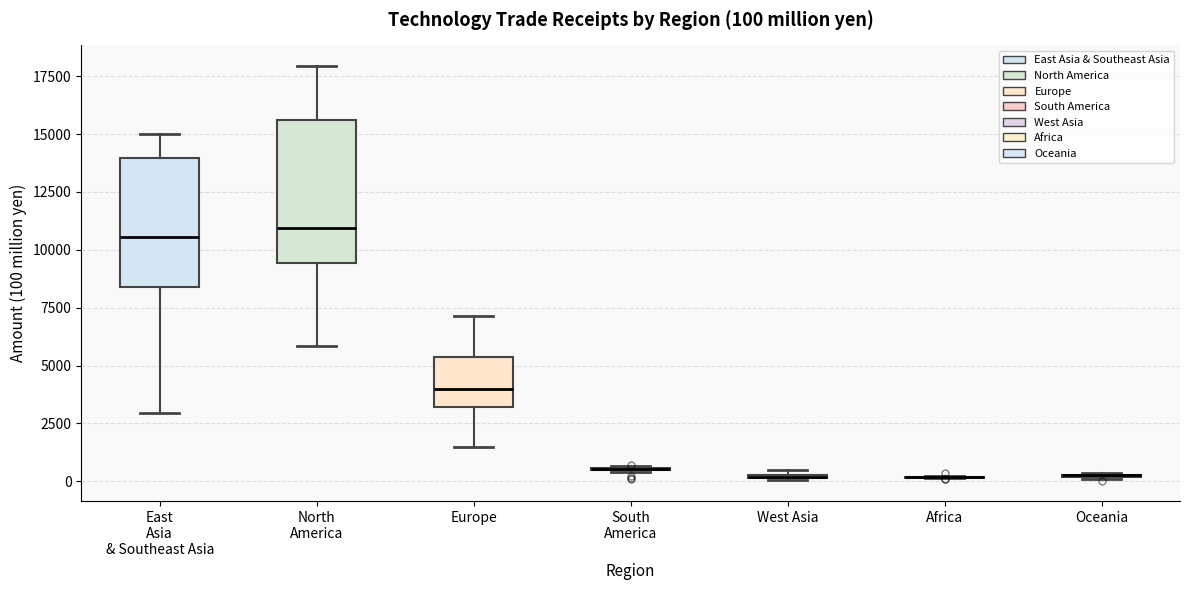

Comparing the boxes themselves (not the whiskers), which one is the tallest?

North America